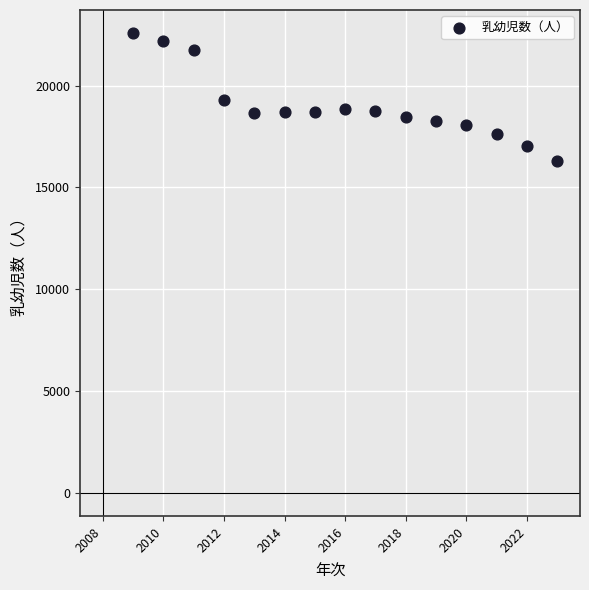

What is the range of X values (max minus min)?

14